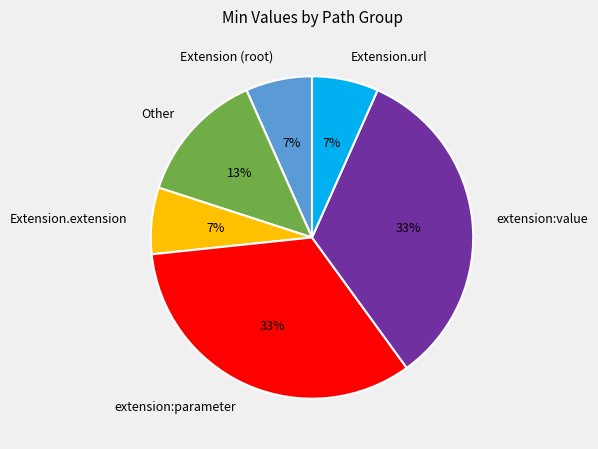

Which has a higher value, extension:parameter or Extension.url?

extension:parameter